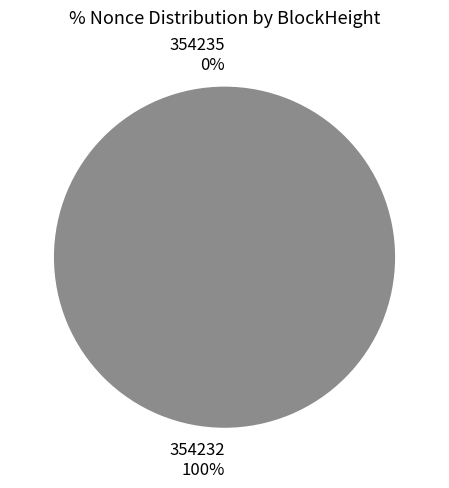

Is there a majority slice in this chart?

Yes